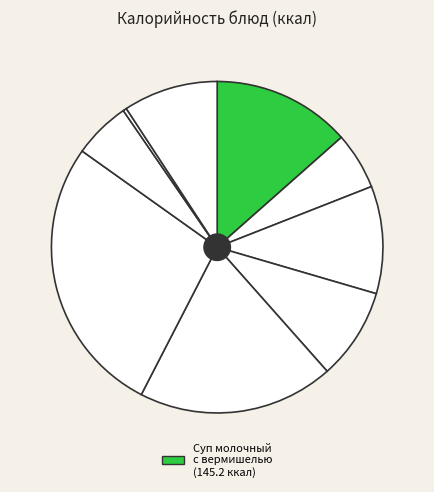

How many segments does this pie chart have?

9